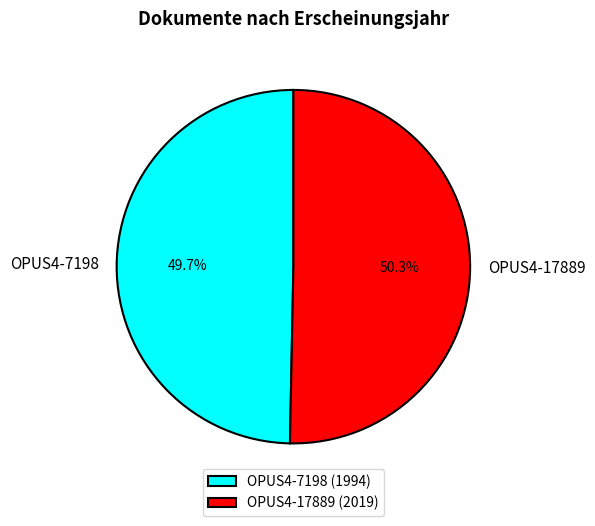

True or false: OPUS4-7198 accounts for 50% of the total.

True